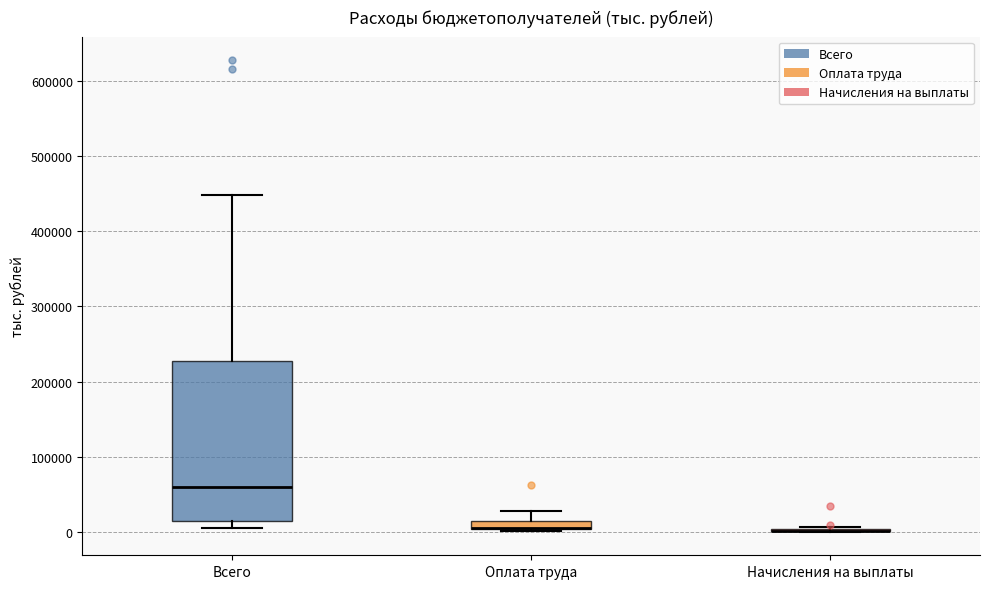

Where is the upper edge of the box for Оплата труда on the y-axis? The values are not printed on the chart, so give them approximately, as read against the axis.

10000